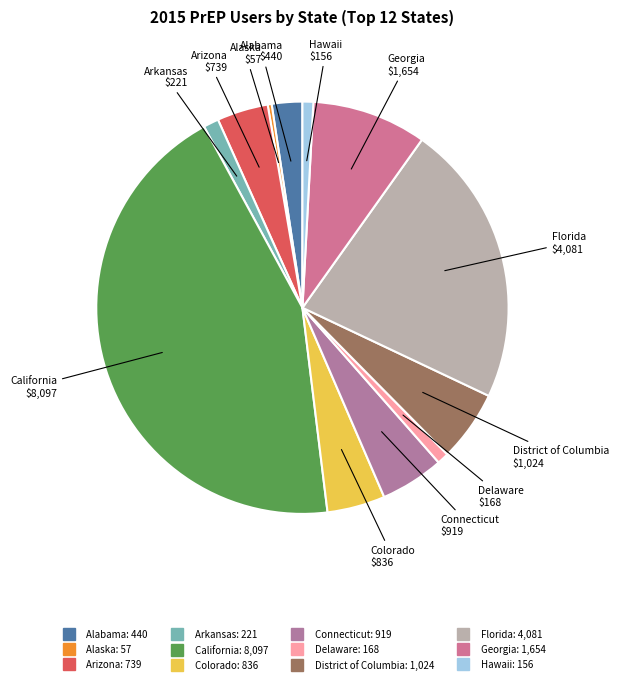

Is there any slice that represents more than half of the pie?

No